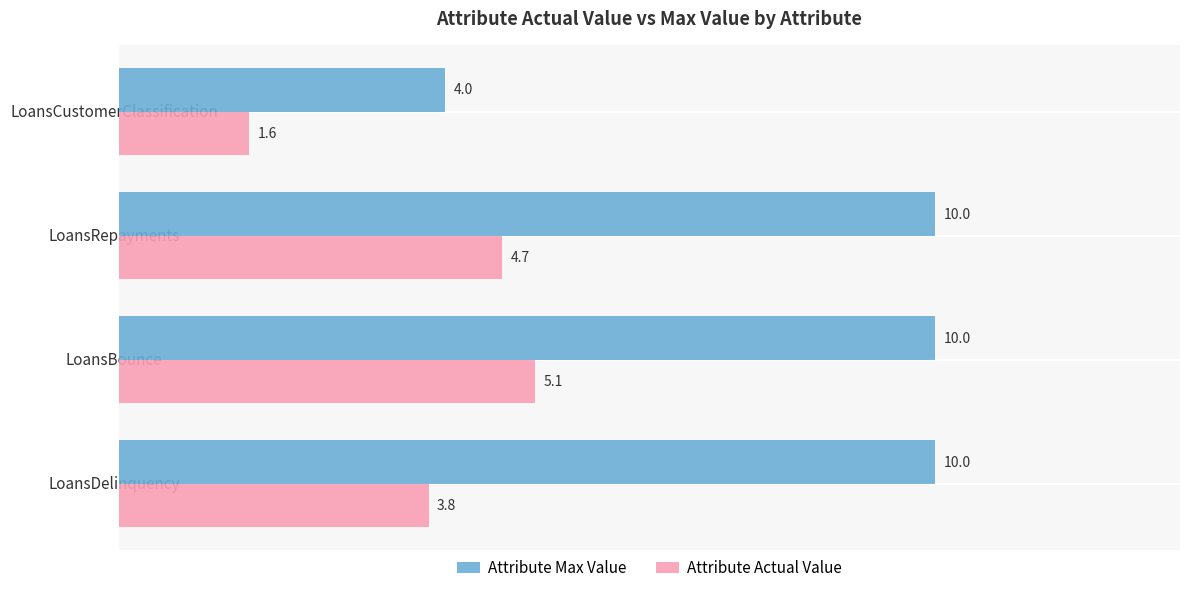

List the series in order of their peak value, lowest first.

Attribute Actual Value, Attribute Max Value